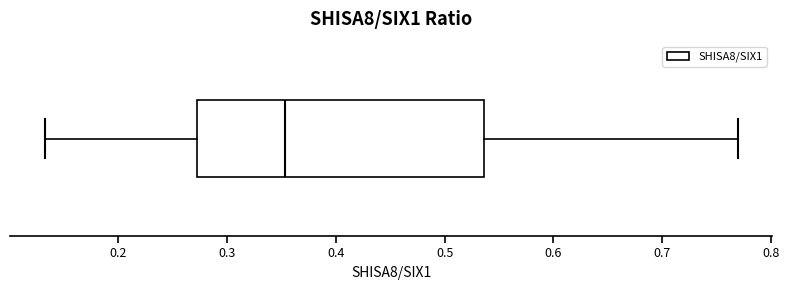

Read this box plot against the x-axis: the position of the median line, the range covered by the box, and the ends of both whiskers. The values are not printed on the chart, so give them approximately, as read against the axis.

median 0.35, box 0.27 to 0.54, whiskers 0.13 to 0.77